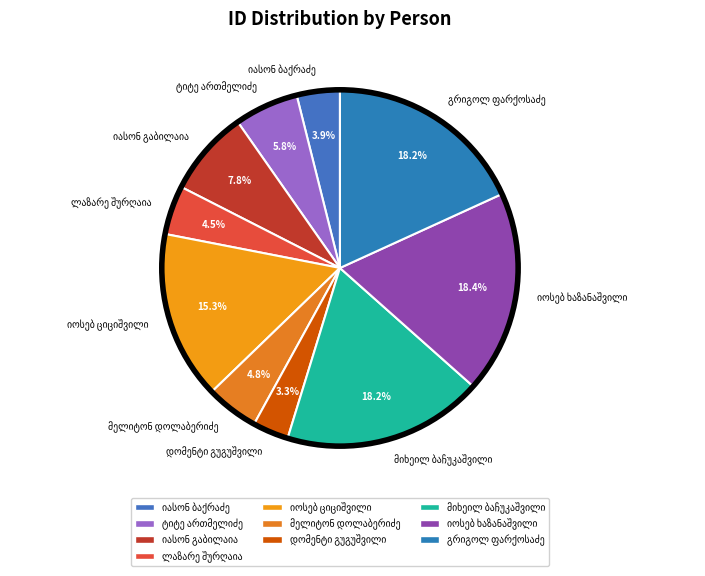

Is there a majority slice in this chart?

No